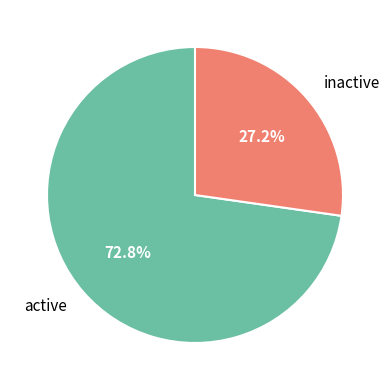

To the nearest percent, what is the average slice percentage?

50%